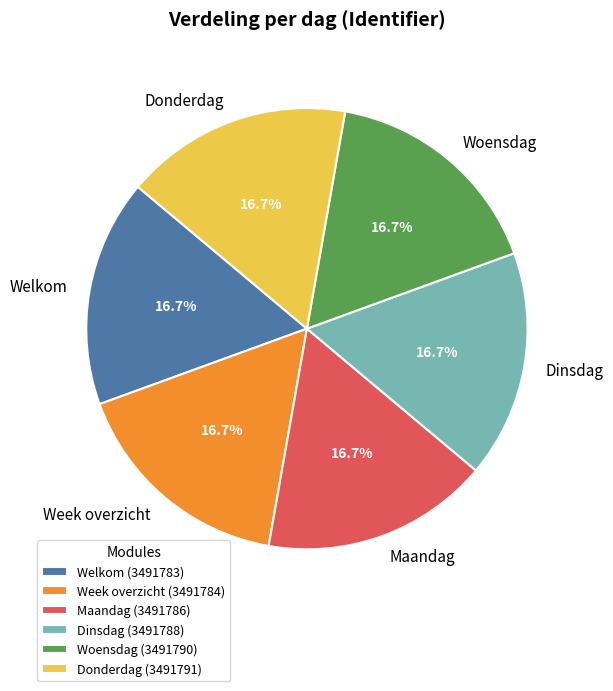

What is the ratio of the value at Woensdag to the value at Maandag?

1.0